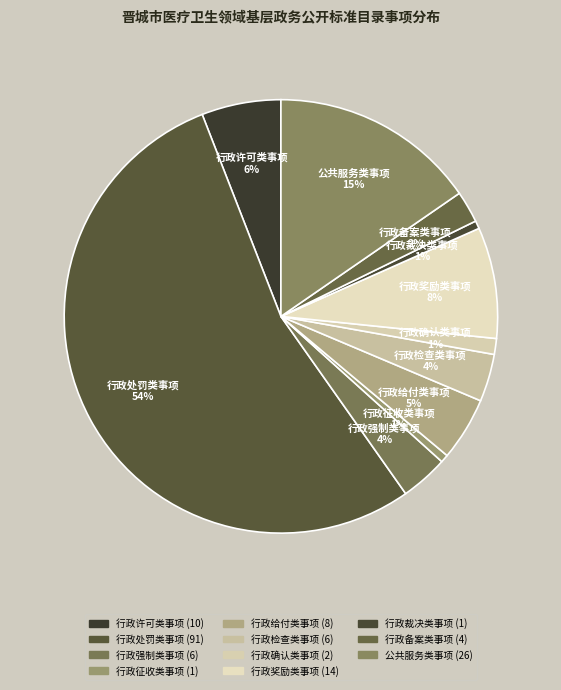

Is it true that 行政确认类事项 is 11% of the pie?

False